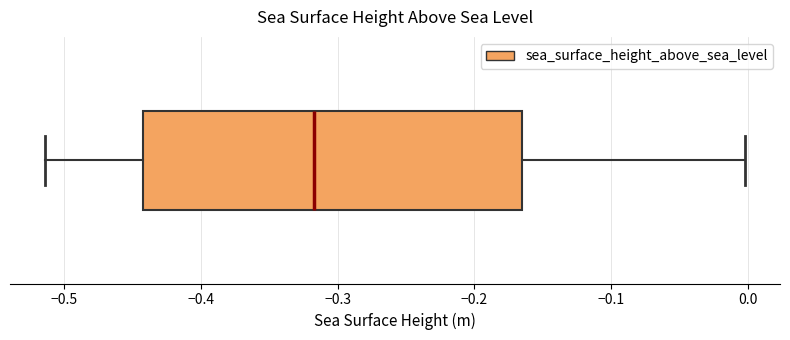

Where does the left whisker of the box end on the x-axis? The values are not printed on the chart, so give them approximately, as read against the axis.

-0.51